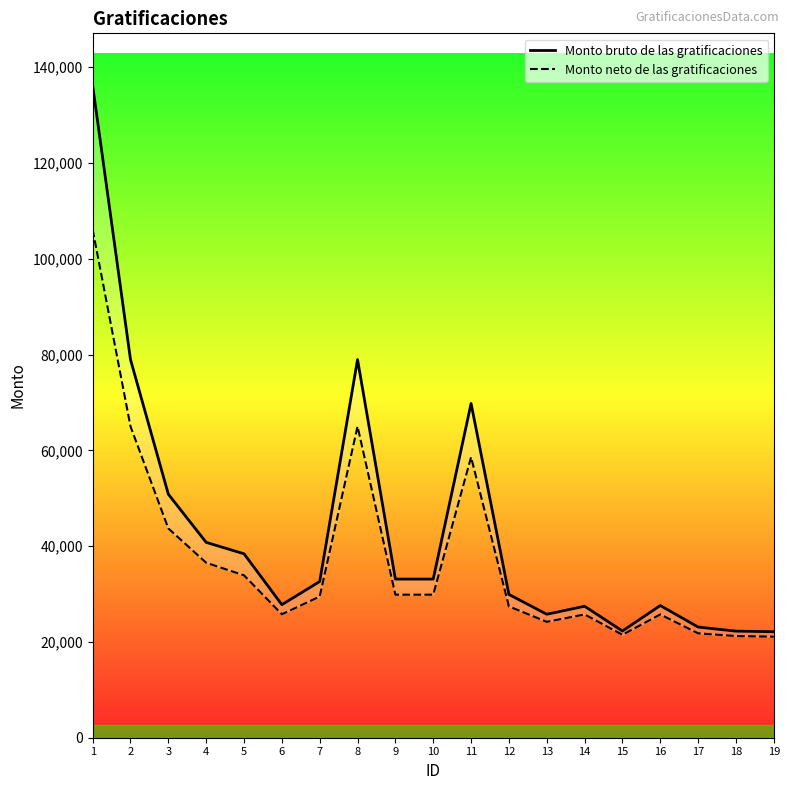

Which series has the largest total across all categories?

Monto bruto de las gratificaciones